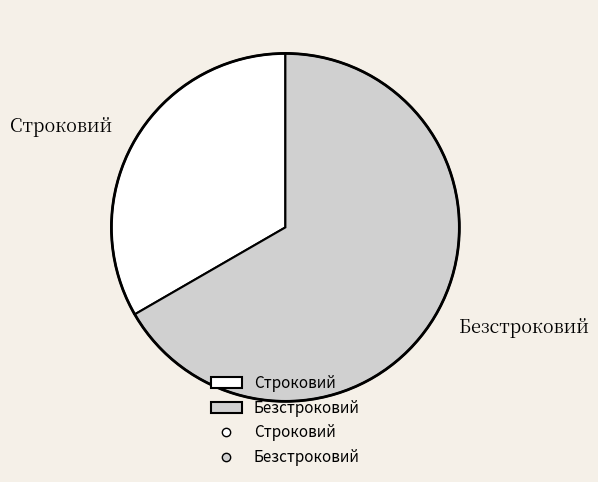

Is it true that Строковий is 33% of the pie?

True